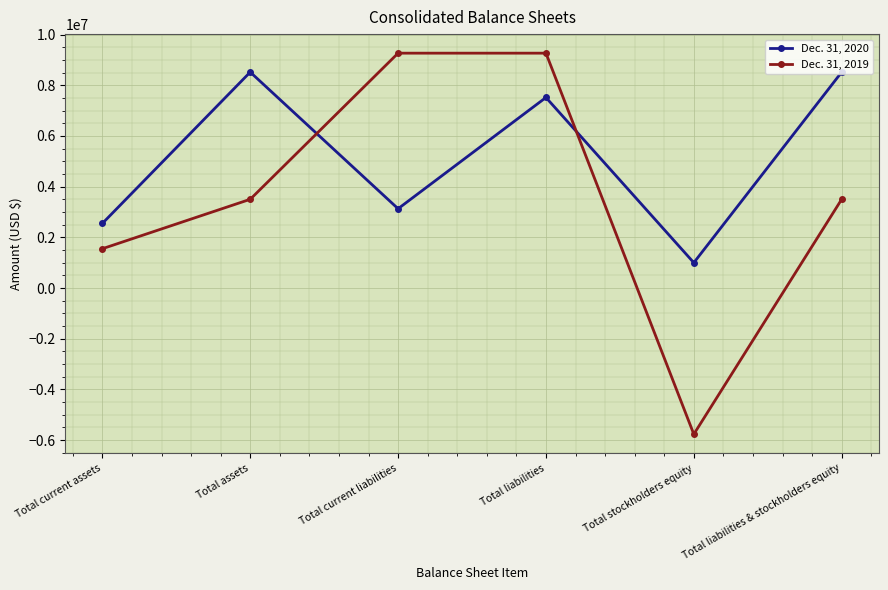

How many Dec. 31, 2019 values are between 1552235 and 9266216?

5